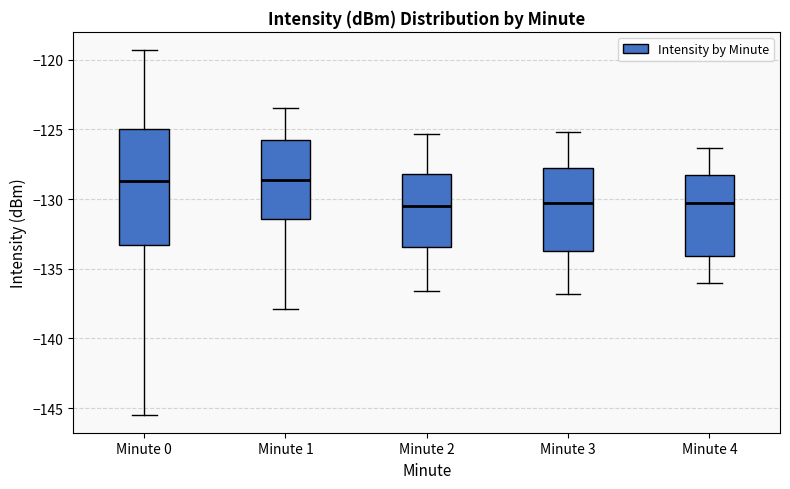

Reading left to right, read every box against the y-axis: the position of its median line, the range the box covers, and the ends of its whiskers. The values are not printed on the chart, so give them approximately, as read against the axis.

Minute 0: median -128.5, box -133.5 to -125.0, whiskers -145.5 to -119.5
Minute 1: median -128.5, box -131.5 to -126.0, whiskers -138.0 to -123.5
Minute 2: median -130.5, box -133.5 to -128.0, whiskers -136.5 to -125.5
Minute 3: median -130.0, box -133.5 to -128.0, whiskers -137.0 to -125.0
Minute 4: median -130.0, box -134.0 to -128.5, whiskers -136.0 to -126.5